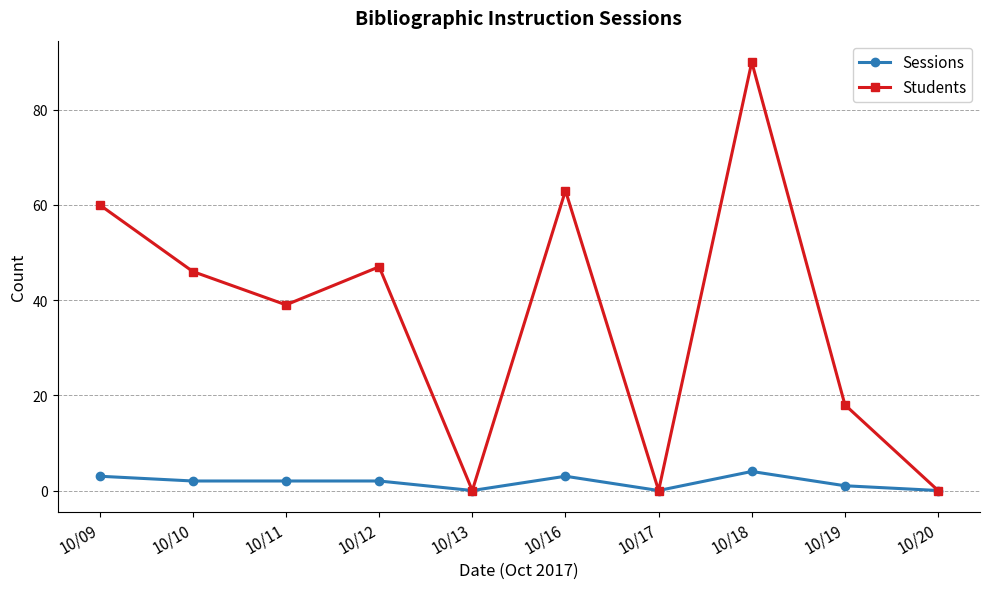

Which series has the largest total across all categories?

Students